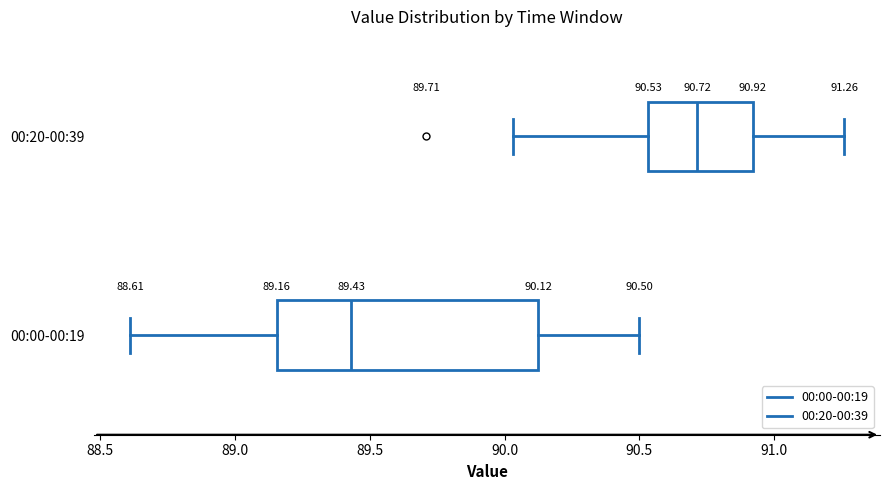

Which box is the widest, from its left edge to its right edge?

00:00-00:19